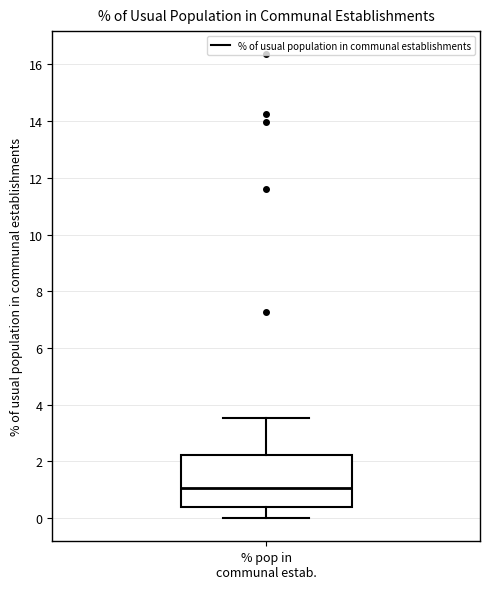

Transcribe this box plot: give where the median line is, the range the box spans, and where the two whiskers end, as read against the y-axis. The values are not printed on the chart, so give them approximately, as read against the axis.

median 1.0, box 0.4 to 2.2, whiskers 0.0 to 3.6